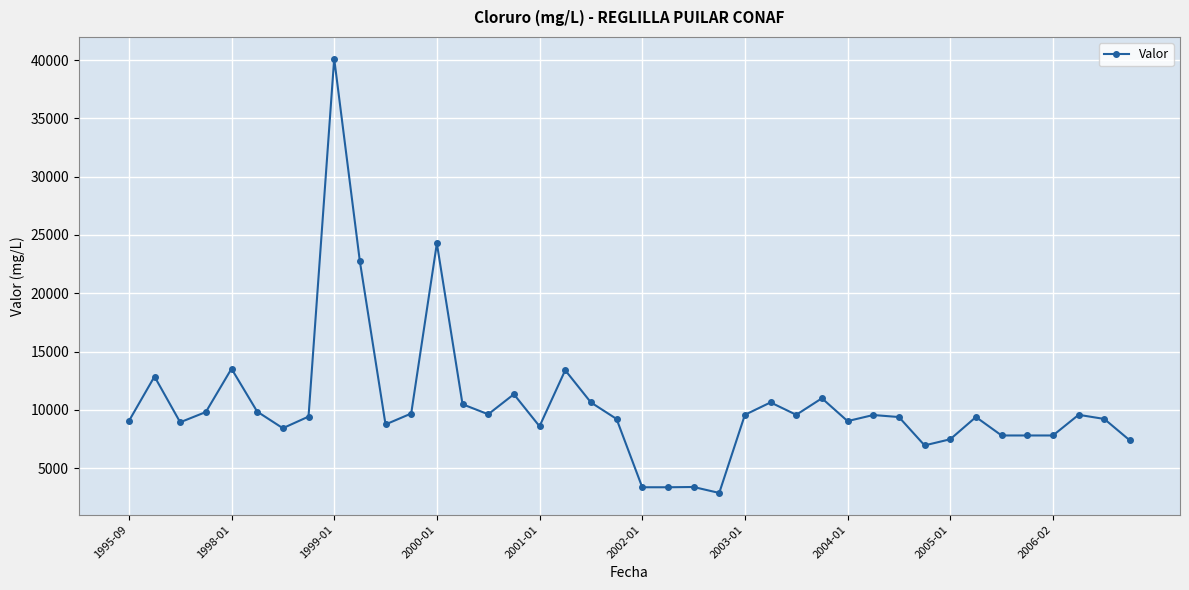

What is the minimum value shown in the chart?

2871.6